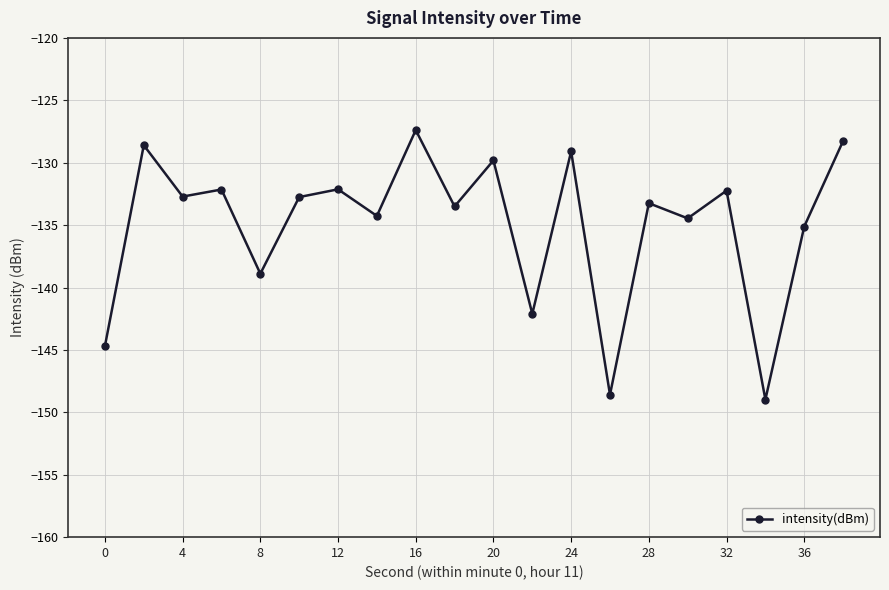

What is the smallest value displayed?

-149.0